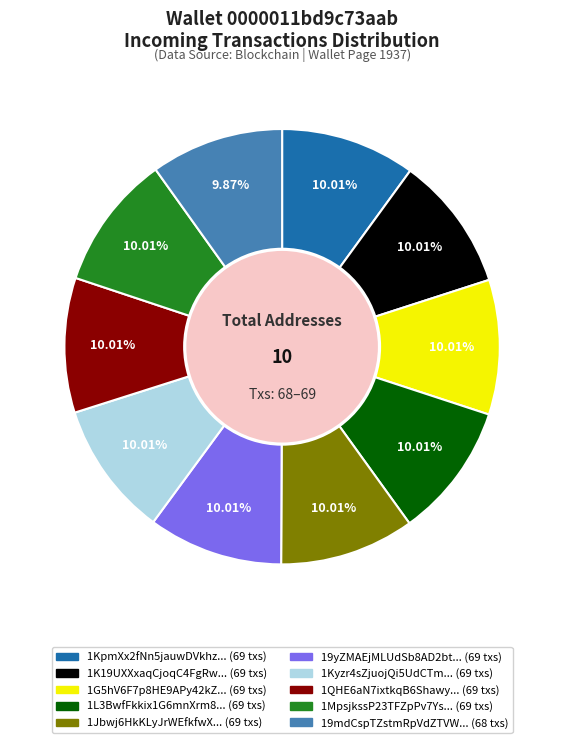

Is there a majority slice in this chart?

No